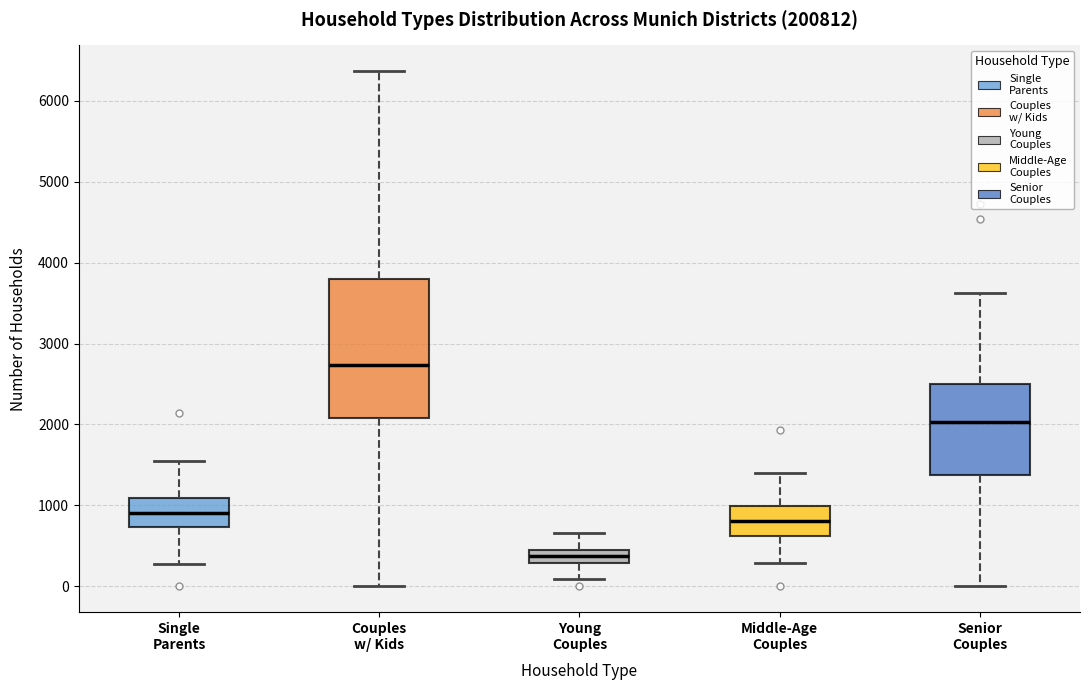

Which box has the highest median line?

Couples w/ Kids